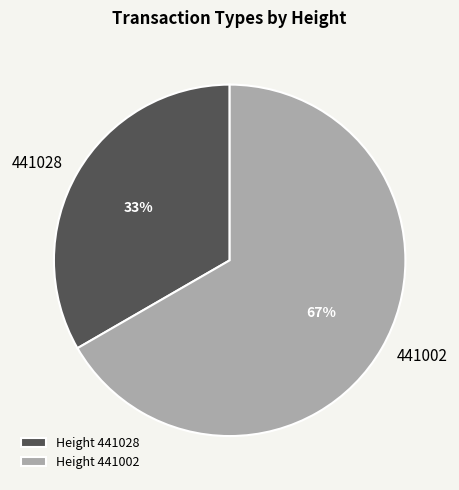

The 441028 slice represents 47% of the pie. True or false?

False